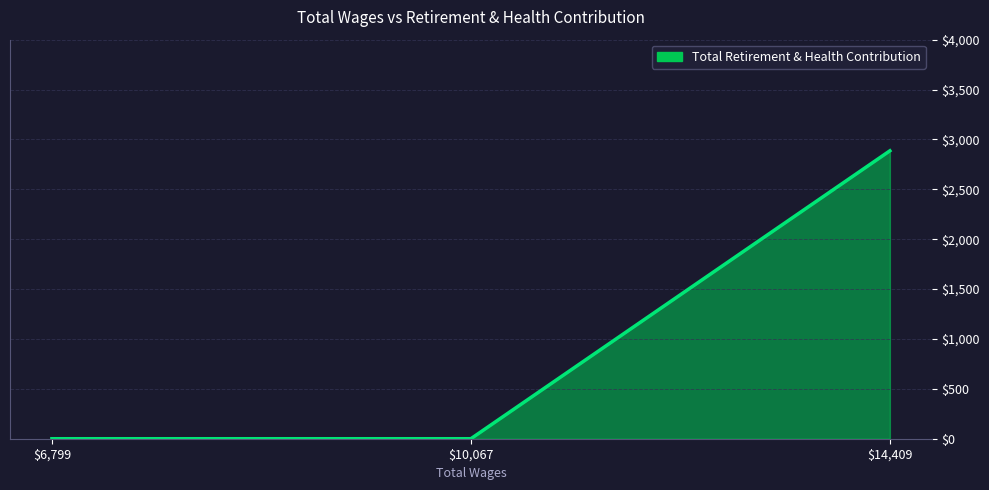

The value at $6,799 is 0. True or false?

True